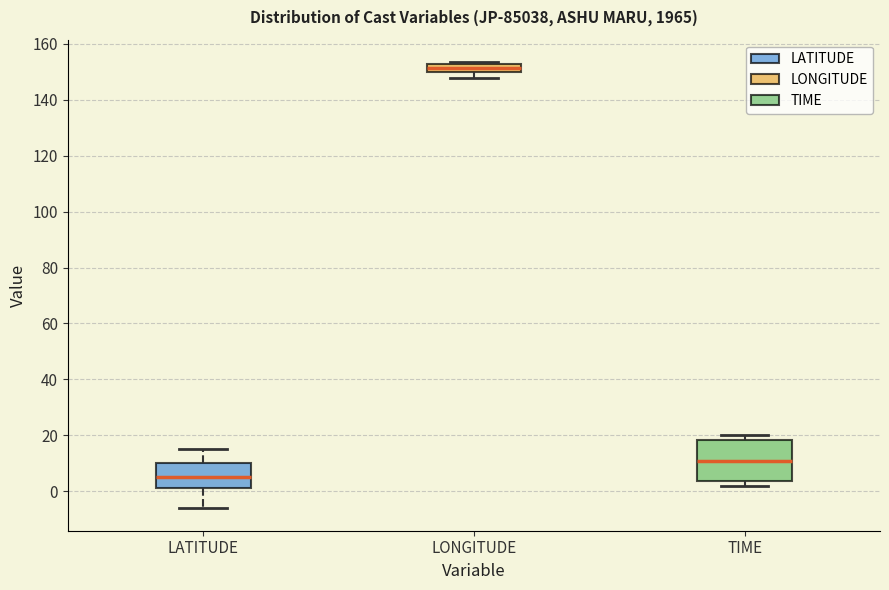

Which box has the lowest median line?

LATITUDE